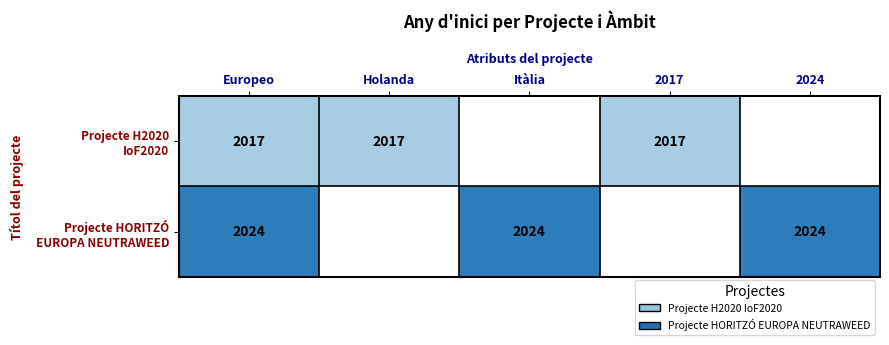

What is the total value across all series at Europeo?

4041